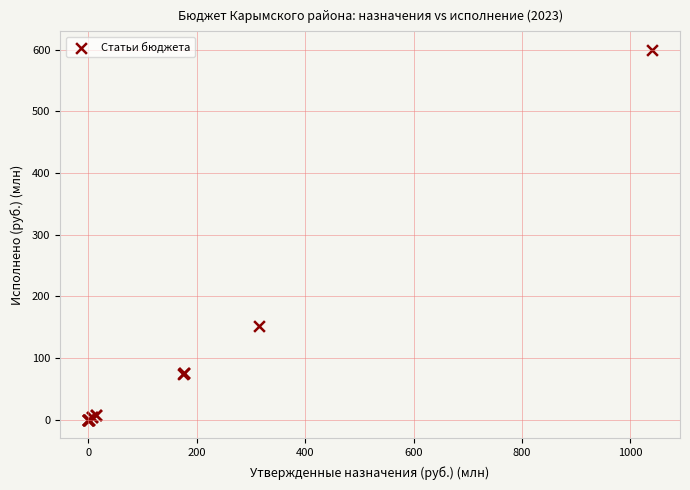

What Y value in the scatter plot is closest to 299?

151.7